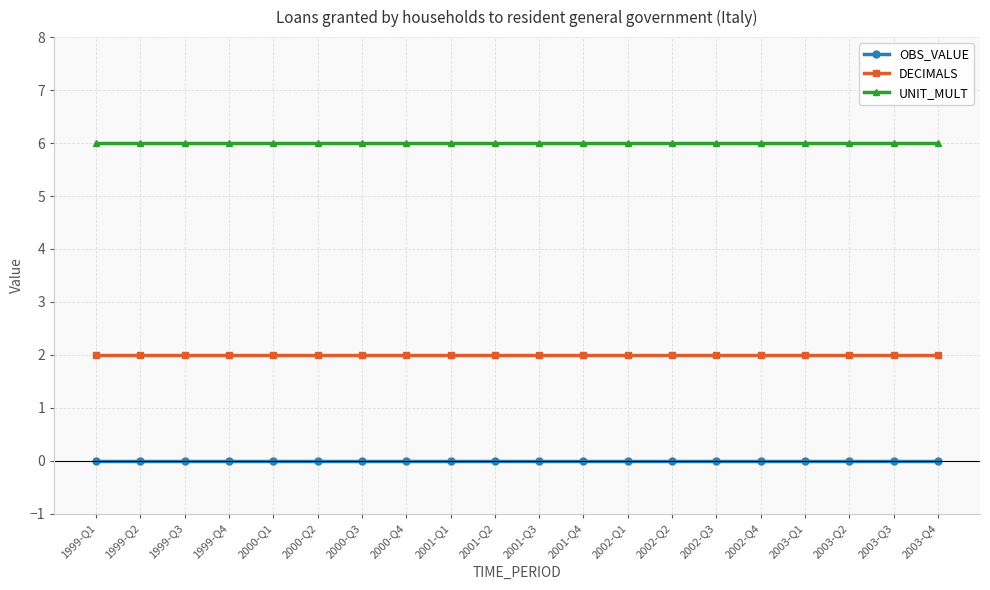

Is it true that OBS_VALUE equals 0 at 2000-Q2?

True